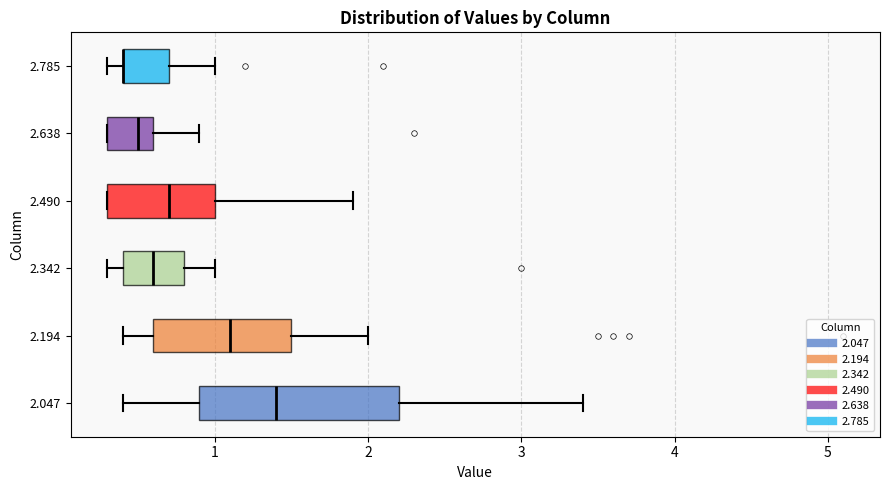

Where does the right whisker of the box at y = 2.785 end on the x-axis? The values are not printed on the chart, so give them approximately, as read against the axis.

1.0